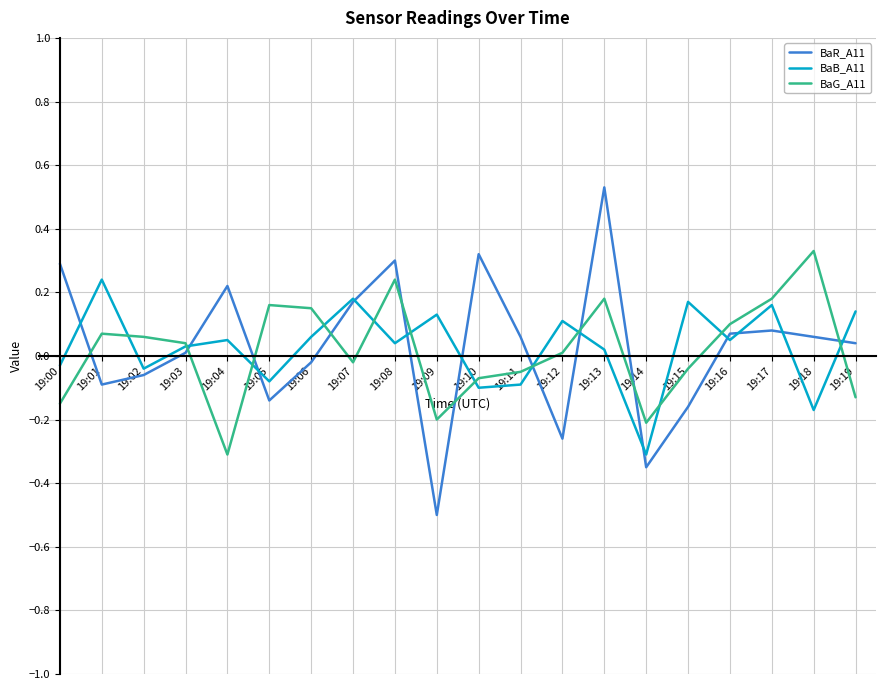

What is the minimum value for BaR_A11?

-0.5